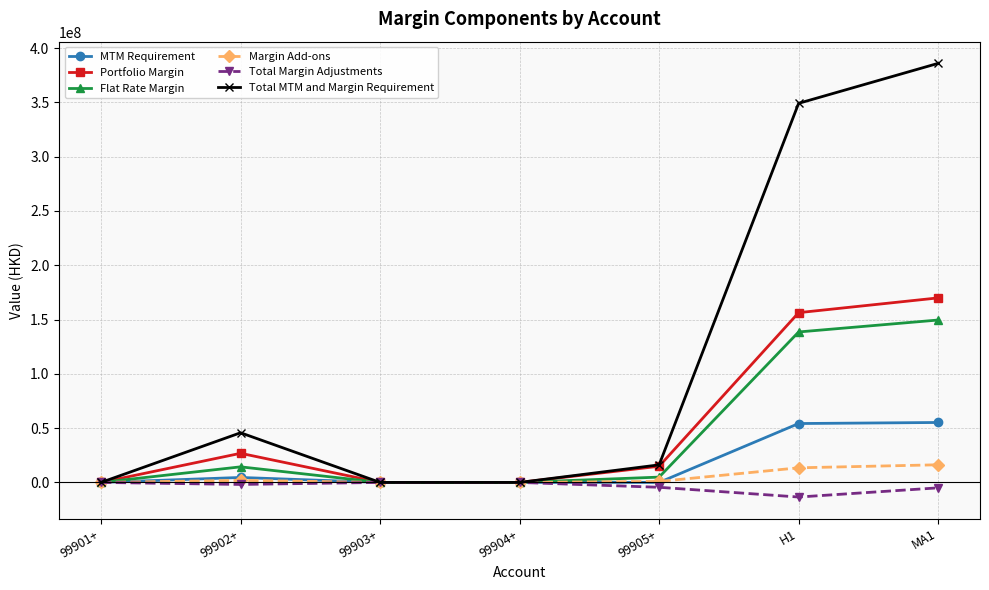

Which series has the largest total across all categories?

Total MTM and Margin Requirement